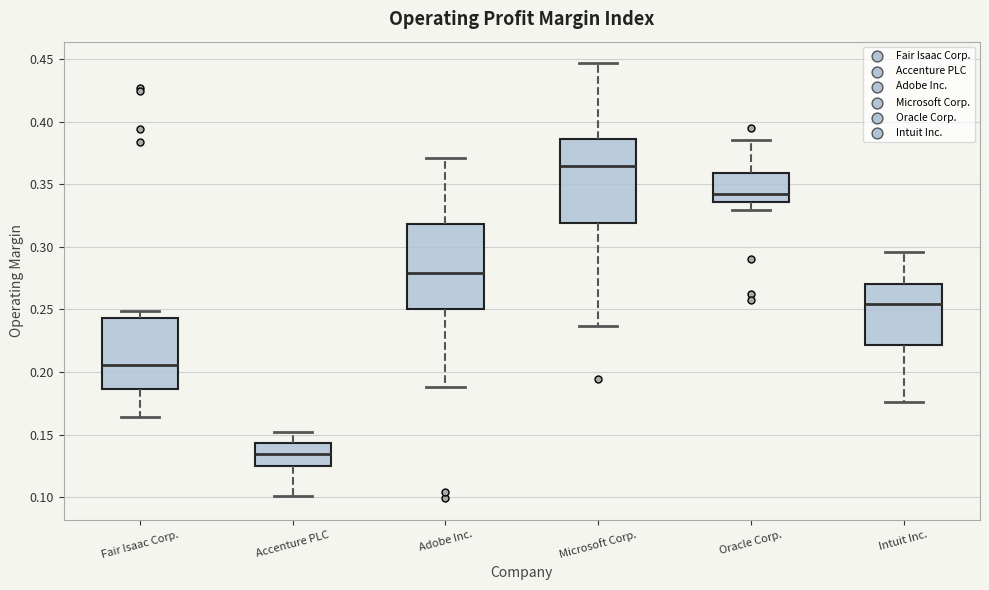

Reading left to right, transcribe this box plot: for each box, give where its median line is, the range the box spans, and where its two whiskers end, as read against the y-axis. The values are not printed on the chart, so give them approximately, as read against the axis.

Fair Isaac Corp.: median 0.205, box 0.185 to 0.245, whiskers 0.165 to 0.250
Accenture PLC: median 0.135, box 0.125 to 0.145, whiskers 0.100 to 0.150
Adobe Inc.: median 0.280, box 0.250 to 0.320, whiskers 0.190 to 0.370
Microsoft Corp.: median 0.365, box 0.320 to 0.385, whiskers 0.235 to 0.445
Oracle Corp.: median 0.340, box 0.335 to 0.360, whiskers 0.330 to 0.385
Intuit Inc.: median 0.255, box 0.220 to 0.270, whiskers 0.175 to 0.295